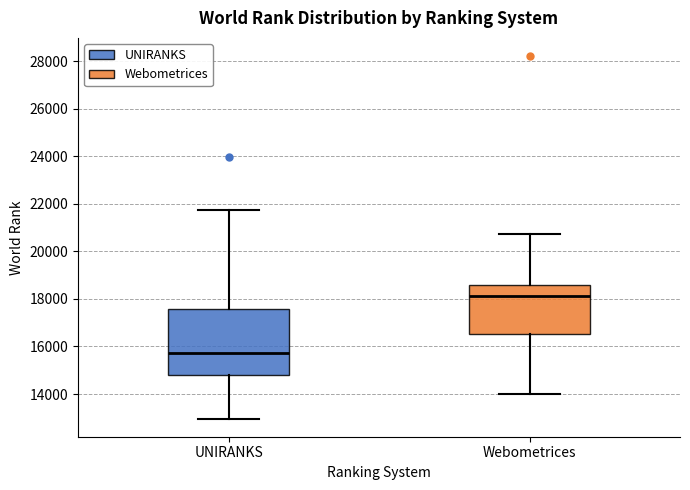

Where does the median line of the box for Webometrices sit on the y-axis? The values are not printed on the chart, so give them approximately, as read against the axis.

18200